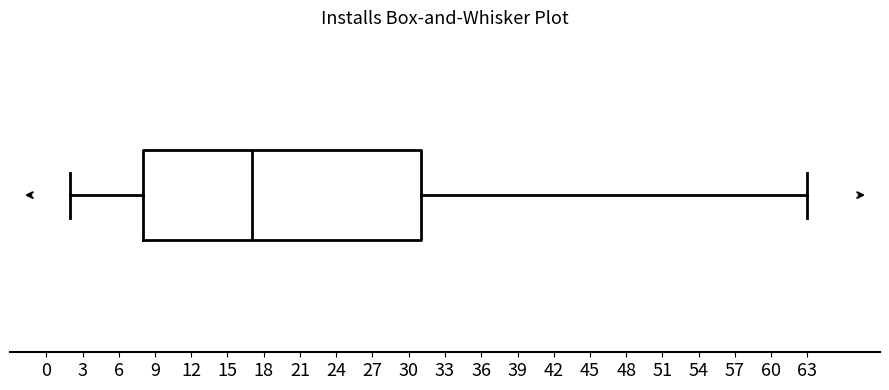

Read this box plot against the x-axis: the position of the median line, the range covered by the box, and the ends of both whiskers. The values are not printed on the chart, so give them approximately, as read against the axis.

median 17, box 8 to 31, whiskers 2 to 63